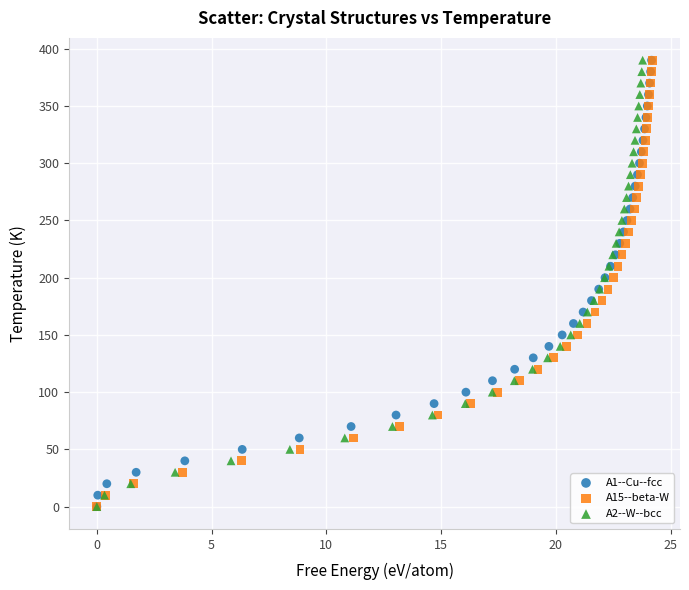

What are all the series names shown in the legend?

A1--Cu--fcc, A15--beta-W, A2--W--bcc